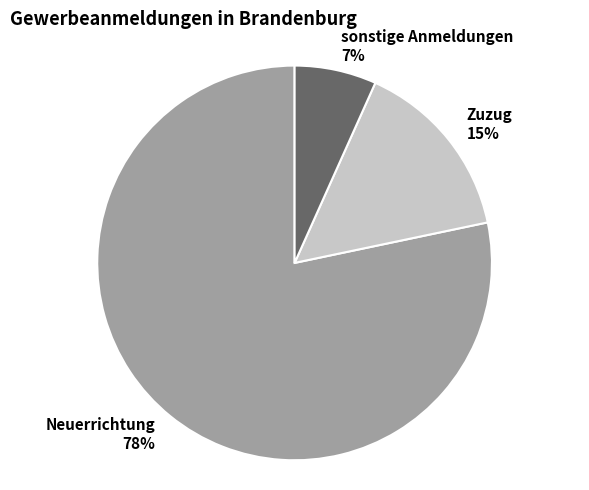

Approximately how many times larger is the value at Neuerrichtung compared to Zuzug?

5.2